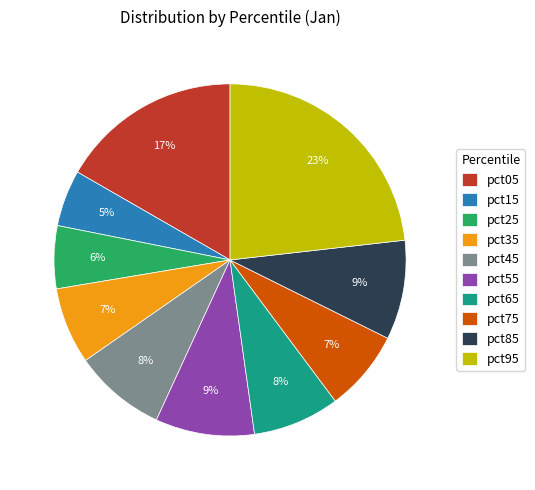

To the nearest percent, what is the difference between the pct65 and pct25 slice percentages?

2%